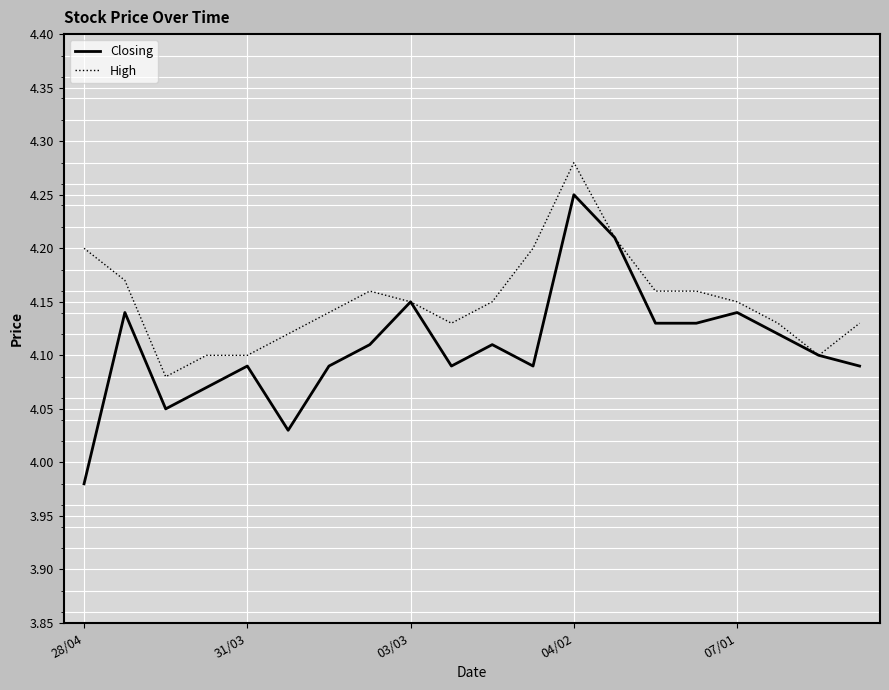

Which series has the widest spread of values?

Closing